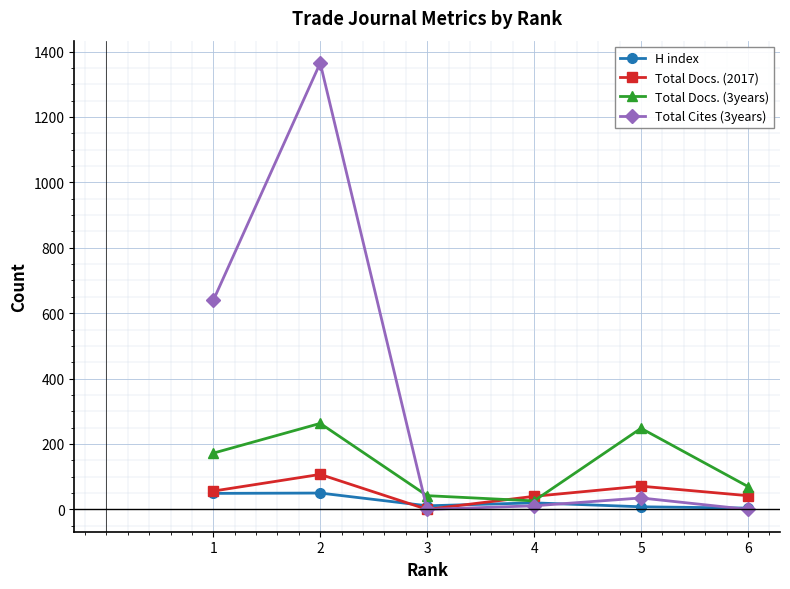

True or false: H index has more than 2 interior local peaks.

False